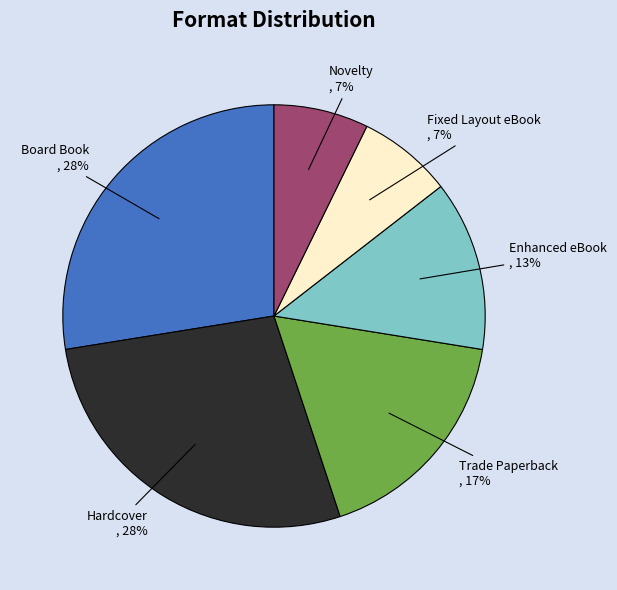

To the nearest percent, what is the average slice percentage?

17%